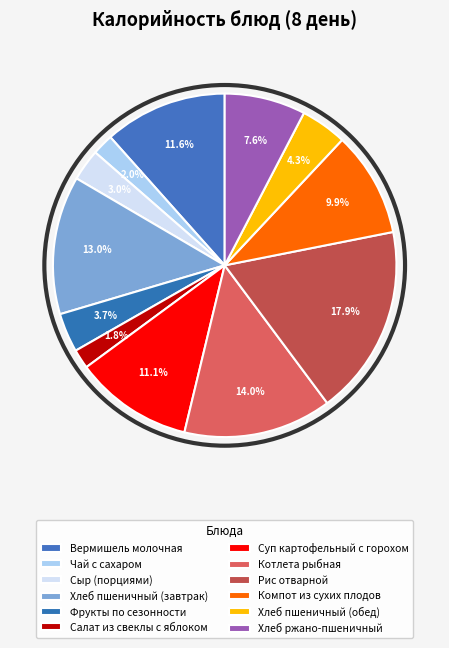

Is it true that Хлеб пшеничный (обед) is 4% of the pie?

True